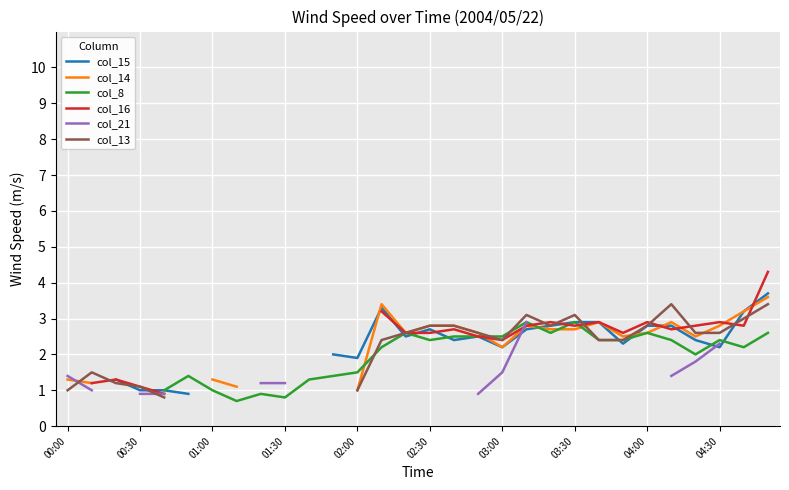

At 03:30, list the series in order from smallest to largest.

col_14, col_16, col_15, col_8, col_21, col_13